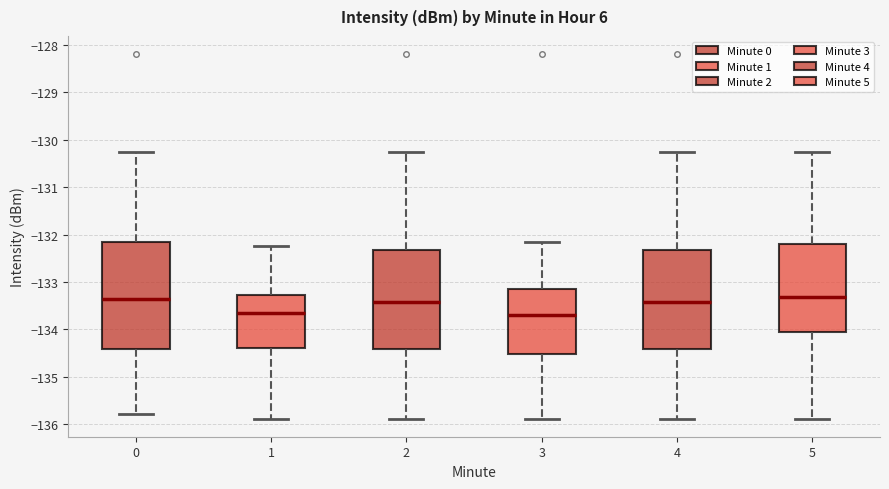

Which box is the tallest, from its lower edge to its upper edge?

0